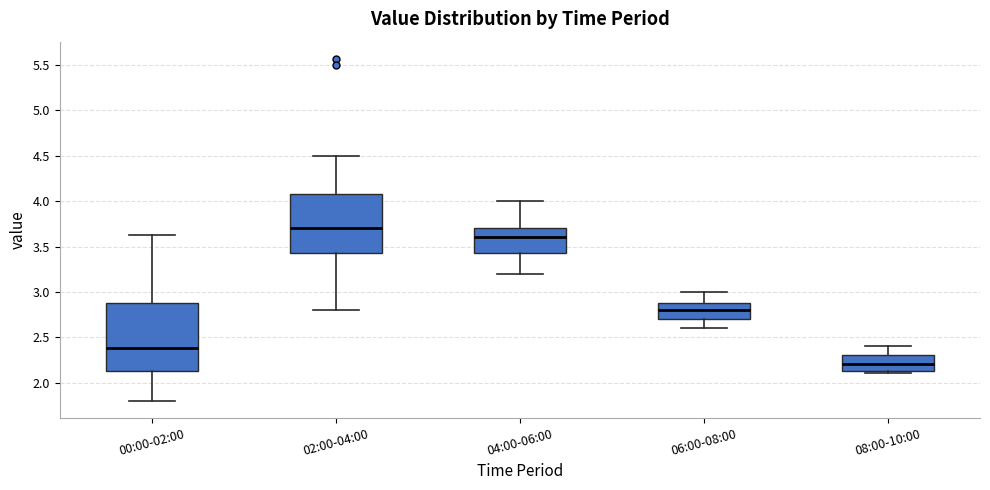

Which box's median line is the highest?

02:00-04:00